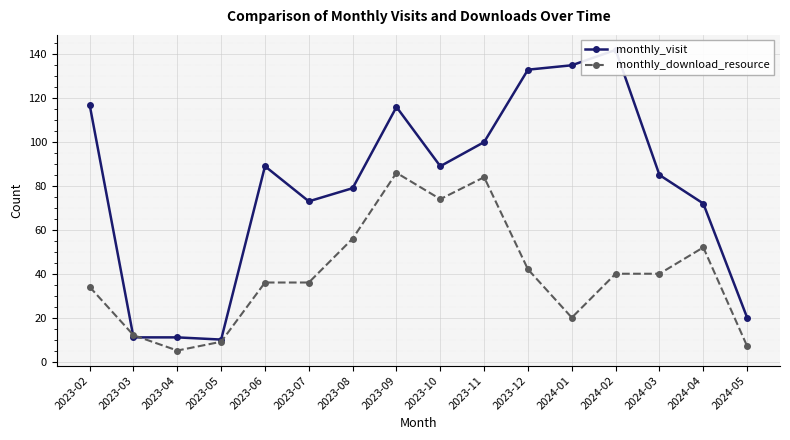

At which category does monthly_download_resource reach its first local peak?

2023-09